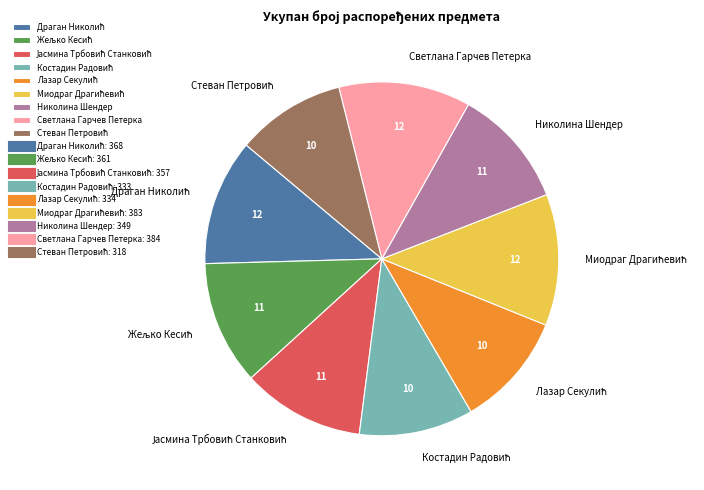

Is there any slice that represents more than half of the pie?

No